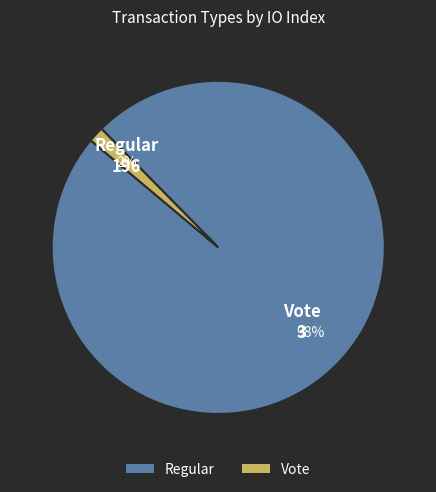

How many slices are in this pie chart?

2